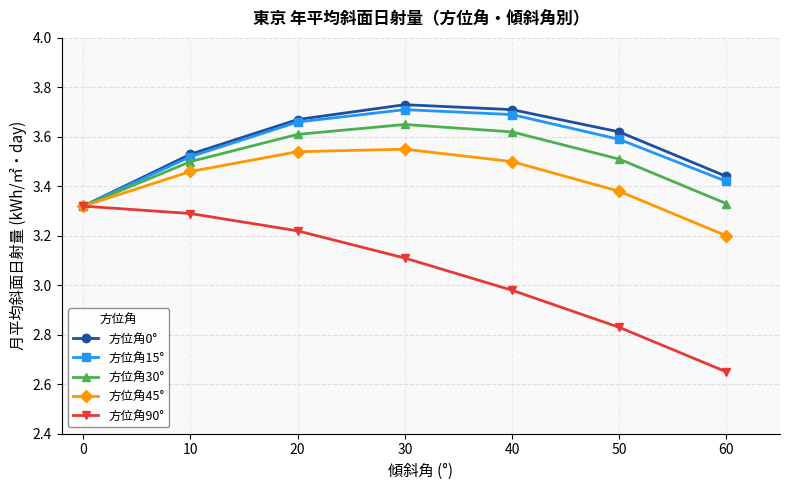

At how many categories does at least one series exceed 3?

7